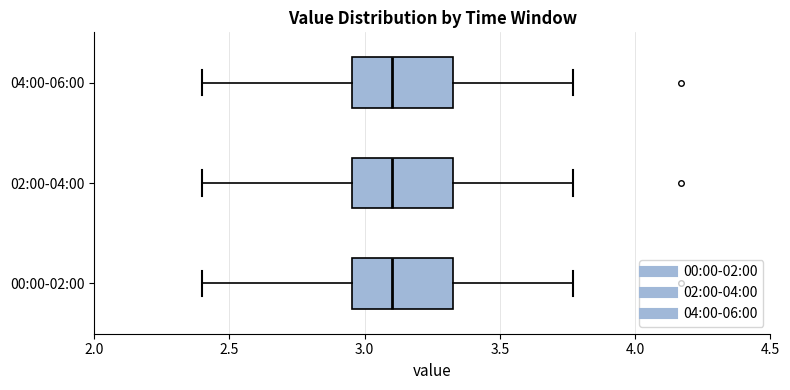

Where does the median line of the box for 00:00-02:00 sit on the x-axis? The values are not printed on the chart, so give them approximately, as read against the axis.

3.10